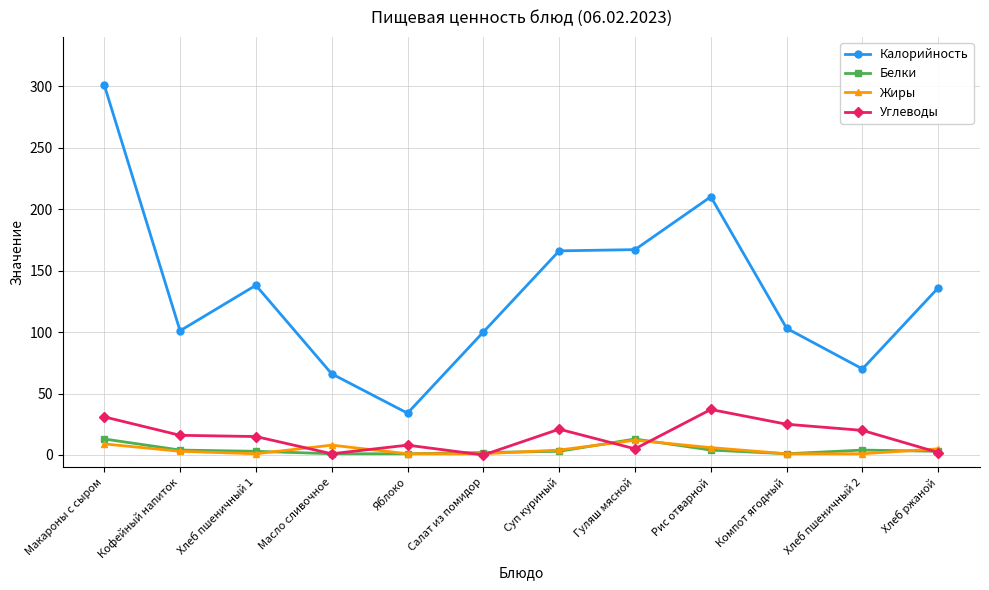

Which label corresponds to the largest value in the chart?

Макароны с сыром